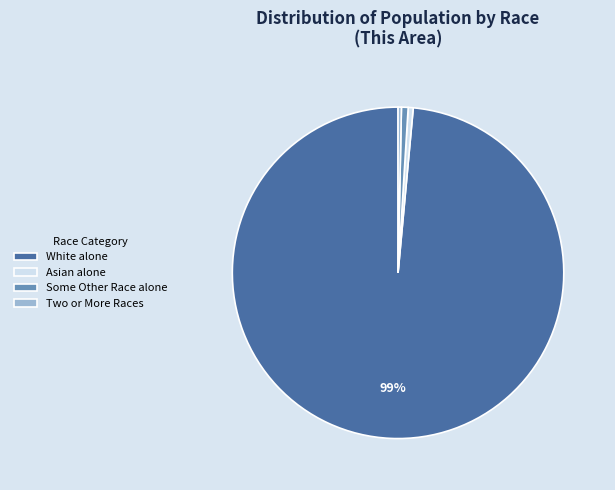

To the nearest percent, what is the combined percentage of Asian alone and White alone?

99%